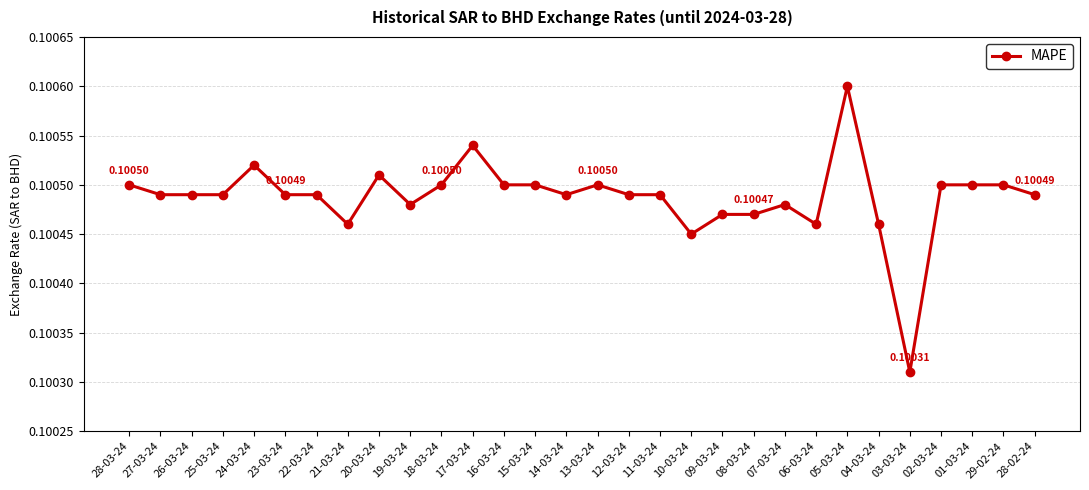

Between 03-03-24 and 21-03-24, which is larger?

21-03-24